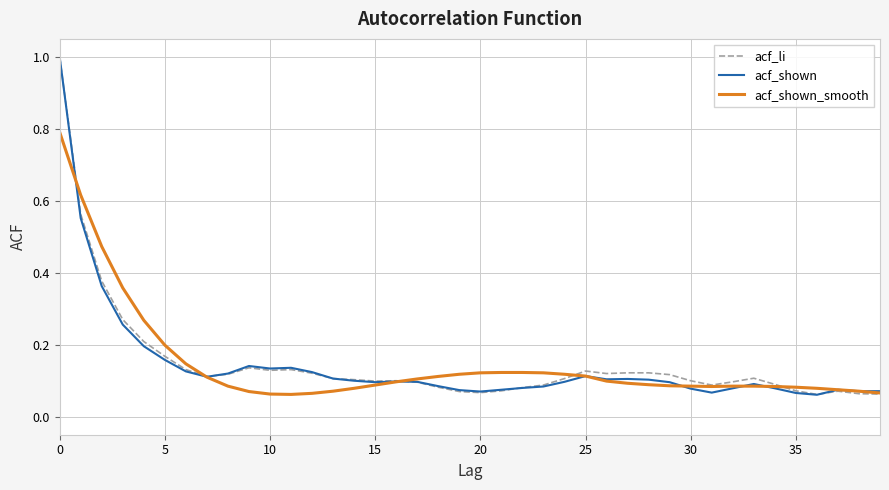

What is the maximum value shown in the chart?

1.0